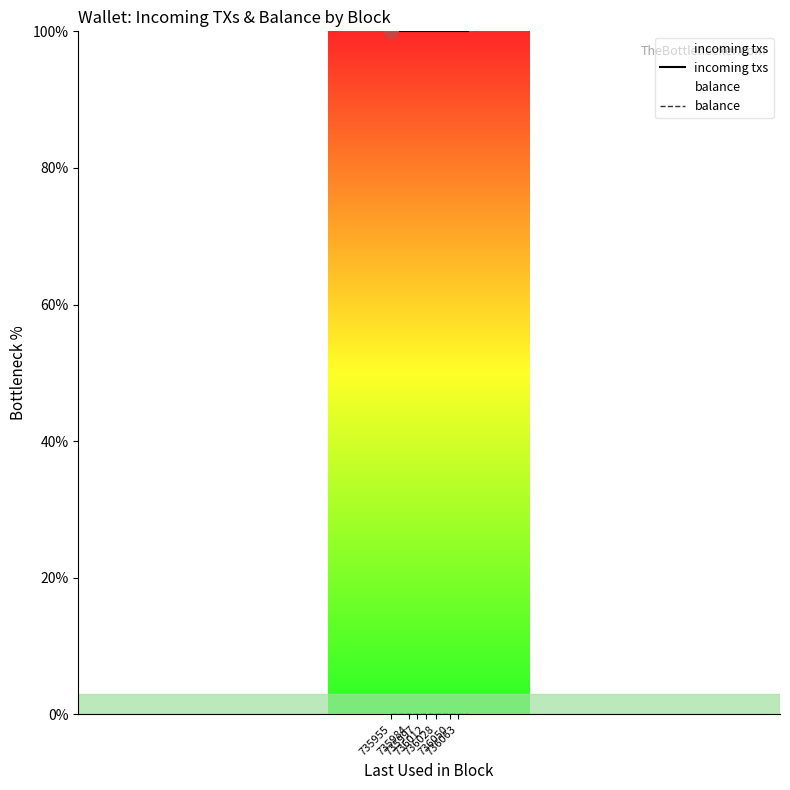

Rank the series by their average value, from highest to lowest.

incoming txs, balance